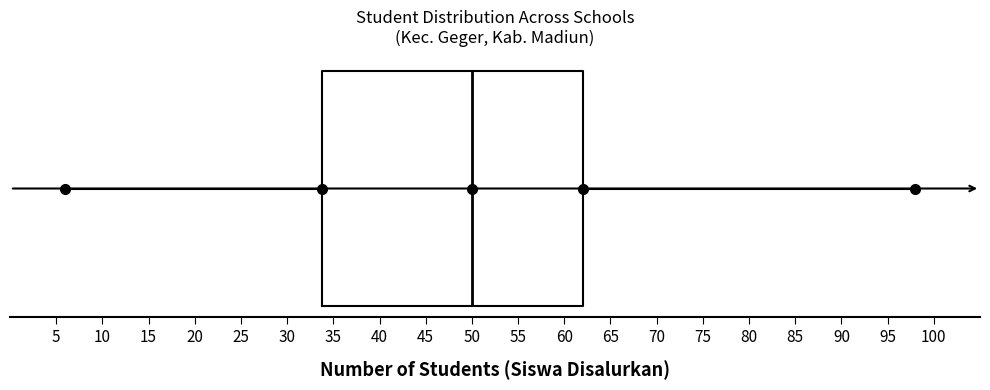

Read this box plot against the x-axis: the position of the median line, the range covered by the box, and the ends of both whiskers. The values are not printed on the chart, so give them approximately, as read against the axis.

median 50, box 34 to 62, whiskers 6 to 98